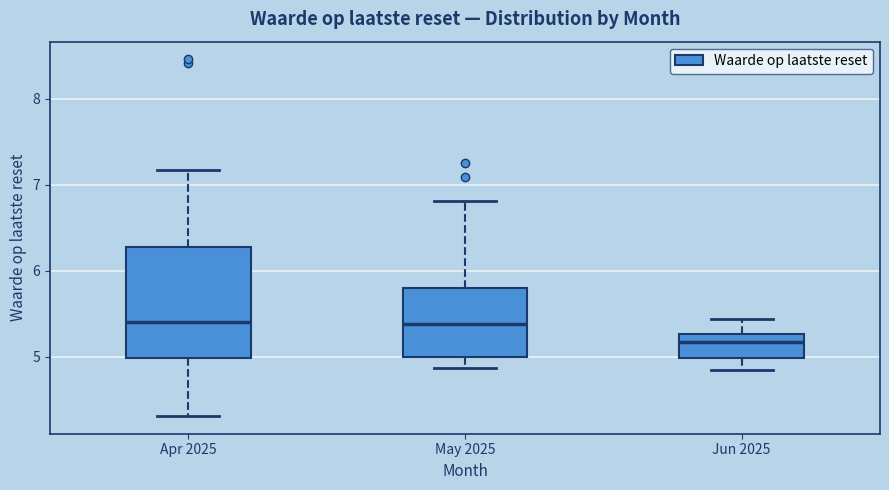

Reading left to right, transcribe this box plot: for each box, give where its median line is, the range the box spans, and where its two whiskers end, as read against the y-axis. The values are not printed on the chart, so give them approximately, as read against the axis.

Apr 2025: median 5.4, box 5.0 to 6.3, whiskers 4.3 to 7.2
May 2025: median 5.4, box 5.0 to 5.8, whiskers 4.9 to 6.8
Jun 2025: median 5.2, box 5.0 to 5.3, whiskers 4.8 to 5.4